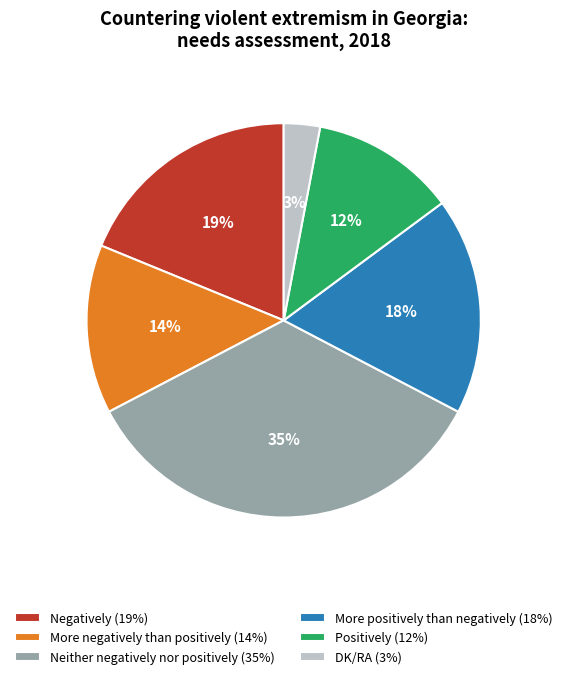

What is the ratio of the value at Negatively to the value at More negatively than positively?

1.4